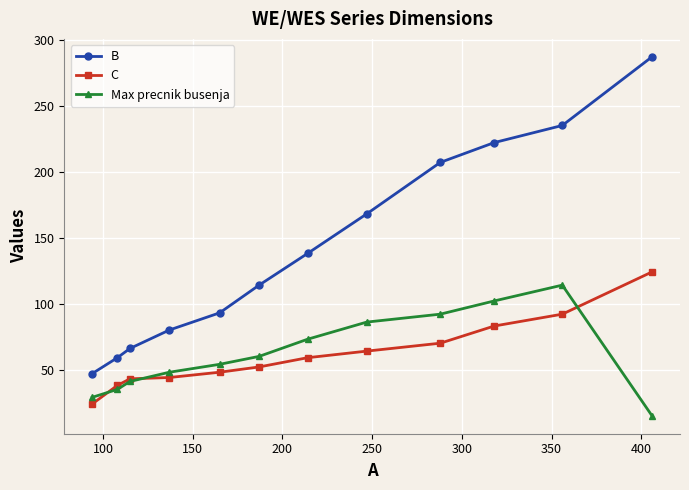

List the series in order of their peak value, lowest first.

Max precnik busenja, C, B